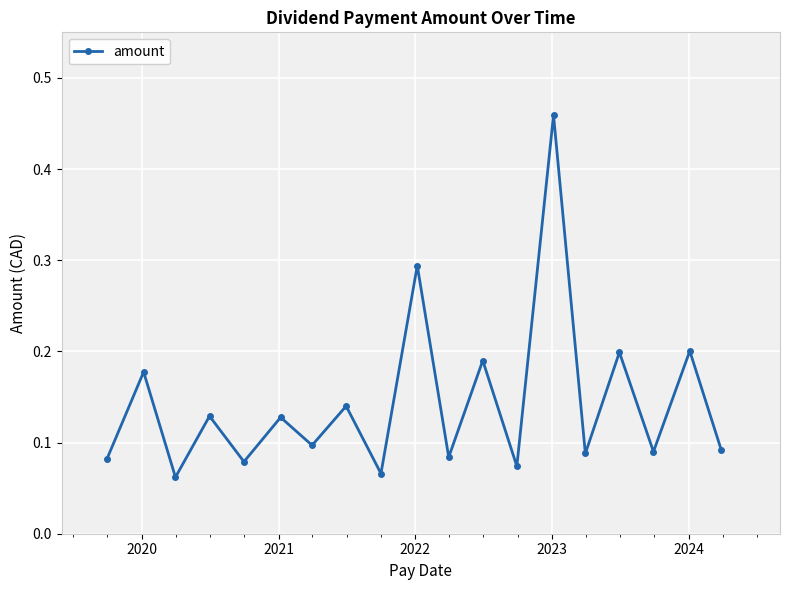

How many values are between 0 and 1?

19